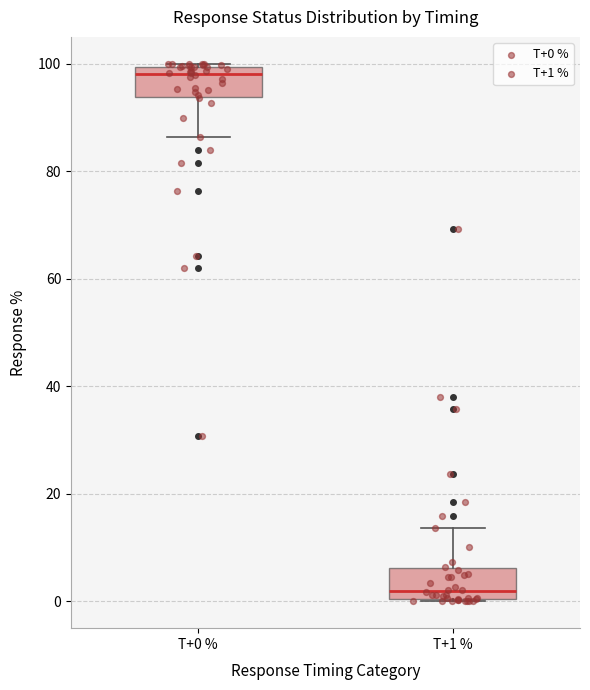

Where does the lower whisker of the box for T+0 % end on the y-axis? The values are not printed on the chart, so give them approximately, as read against the axis.

86